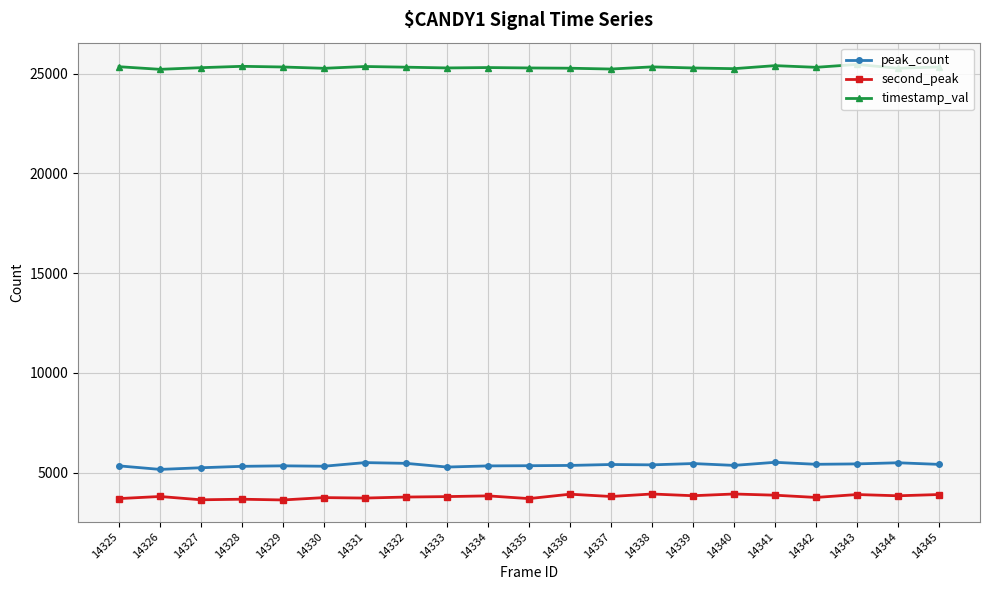

What is the smallest value displayed?

3628